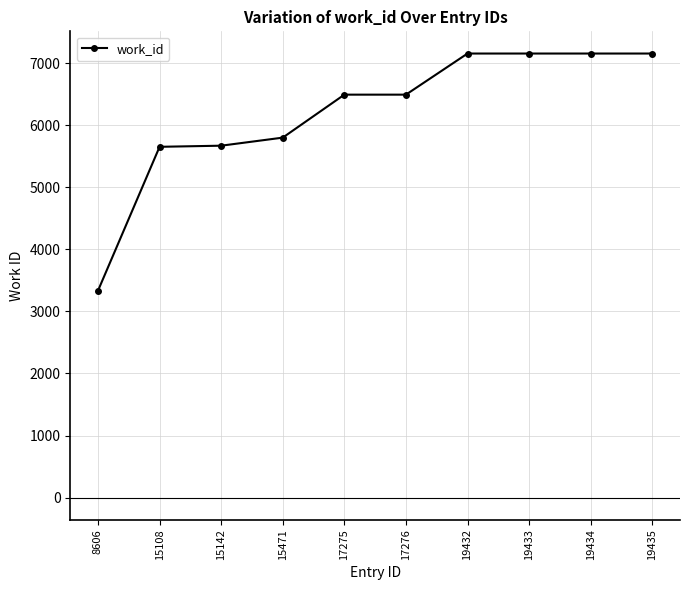

True or false: the data shows 6496 at 17275.

True